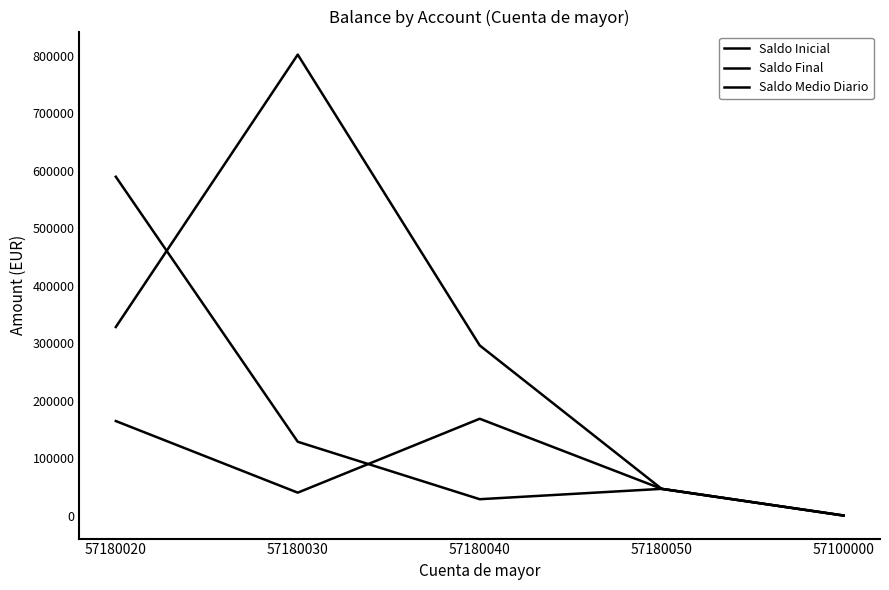

Reading left to right, transcribe all the data shown in this chart.

Saldo Inicial: 164778.6	40287.4	168748.7	46945.5	522.7
Saldo Final: 589419.7	128741.8	28892.8	46887.6	517.2
Saldo Medio Diario: 328184.5	801701.4	296205.6	46891.4	519.3